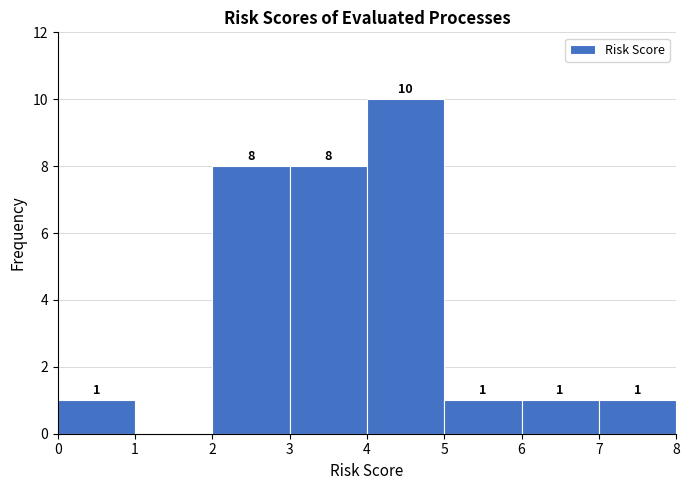

Over which range of the x-axis is the bar tallest?

4 to 5